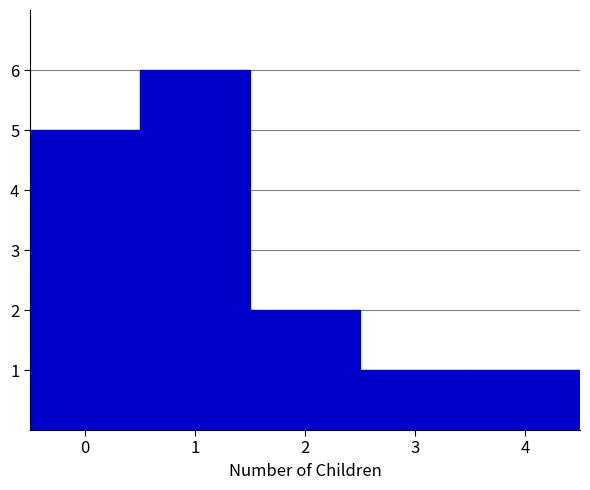

What is the height of the bar covering 3.5 to 4.5 on the x-axis? The values are not printed on the chart, so give them approximately, as read against the axis.

1